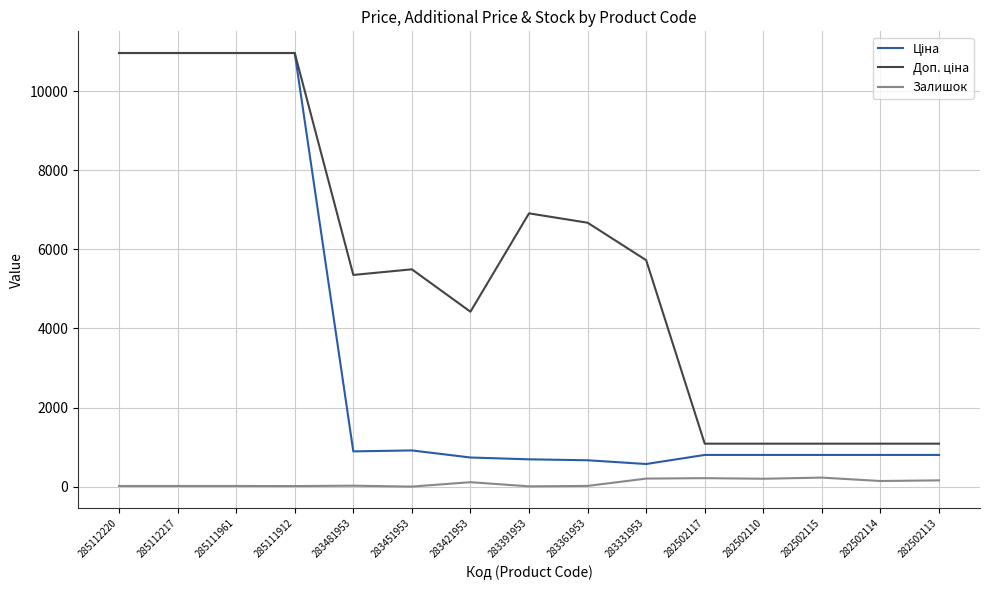

What is the total value across all series at 282502110?

2089.1